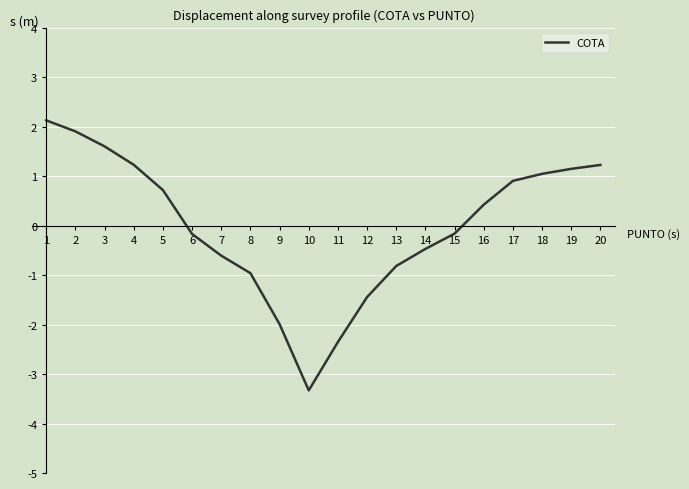

Is this an area chart (filled region under the line)?

No